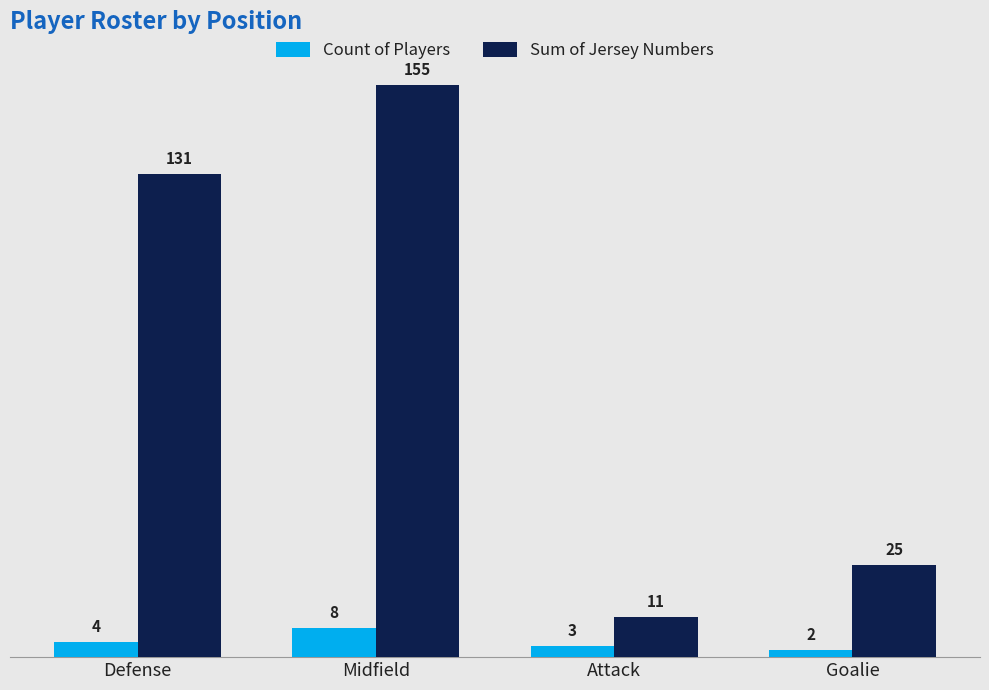

Which series has the largest range (max minus min)?

Sum of Jersey Numbers